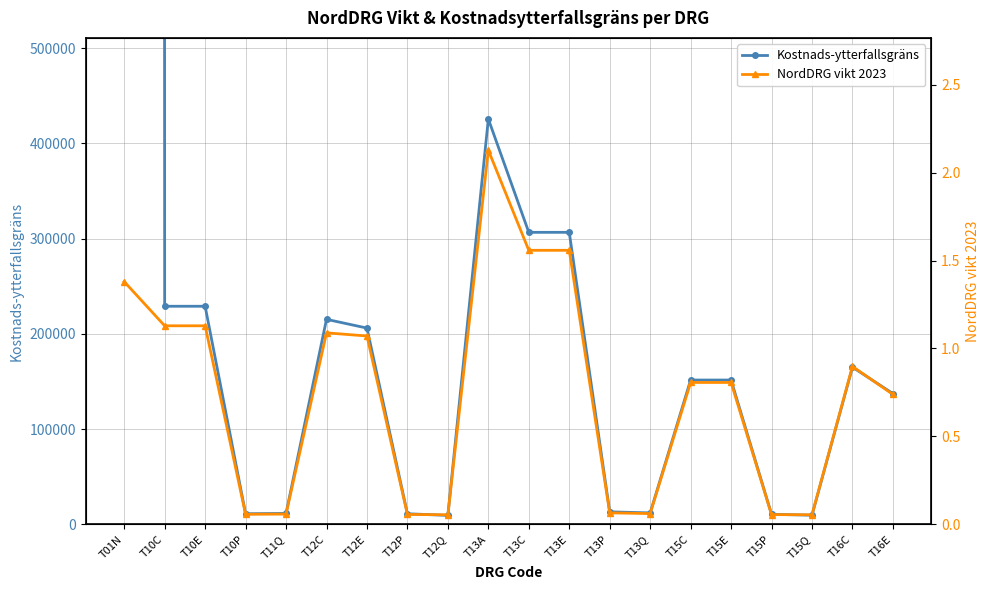

At which category does Kostnads-ytterfallsgräns reach its first local peak?

T12C